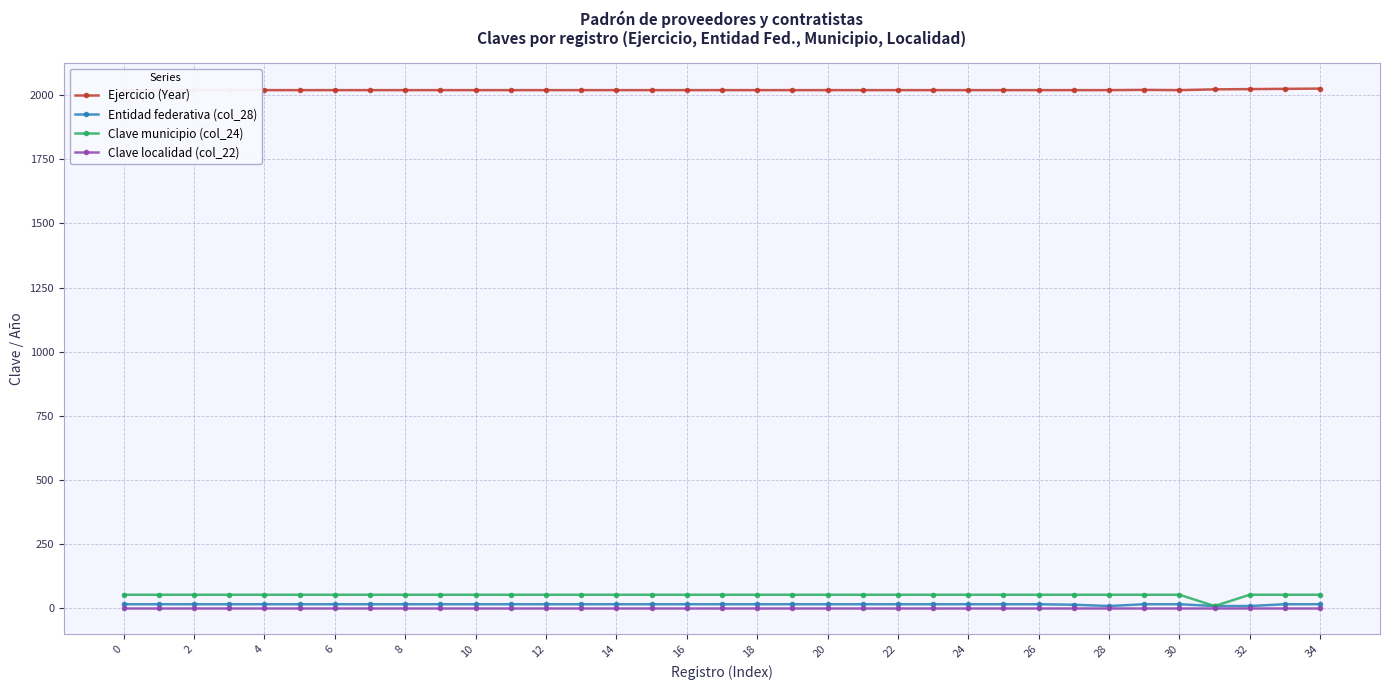

True or false: Clave localidad (col_22) has more than 2 points higher than both neighbors.

False